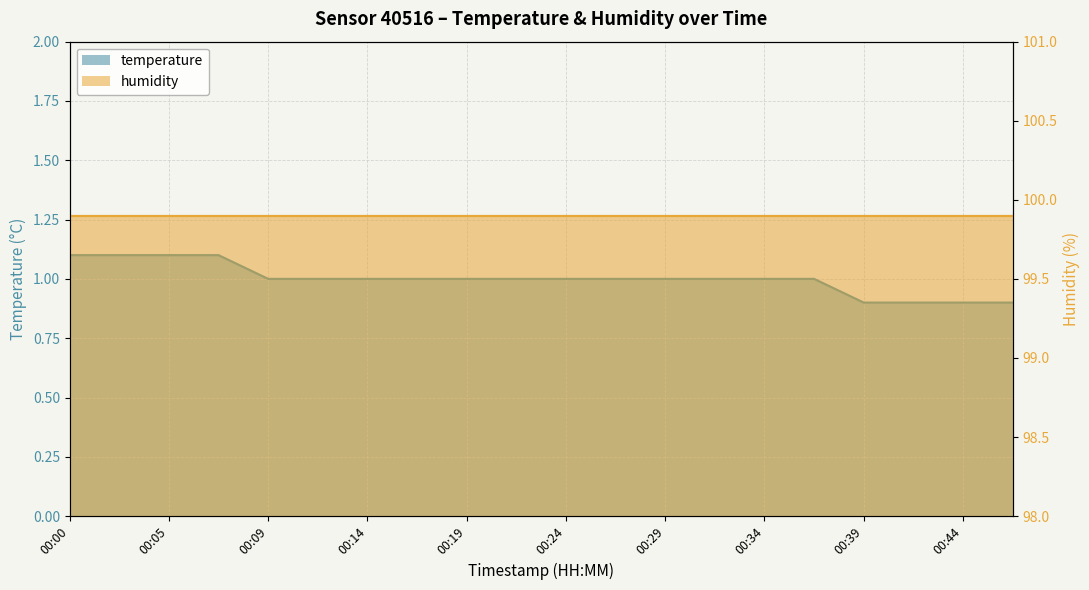

What is the change in value from 00:00 to 00:26?

-0.1